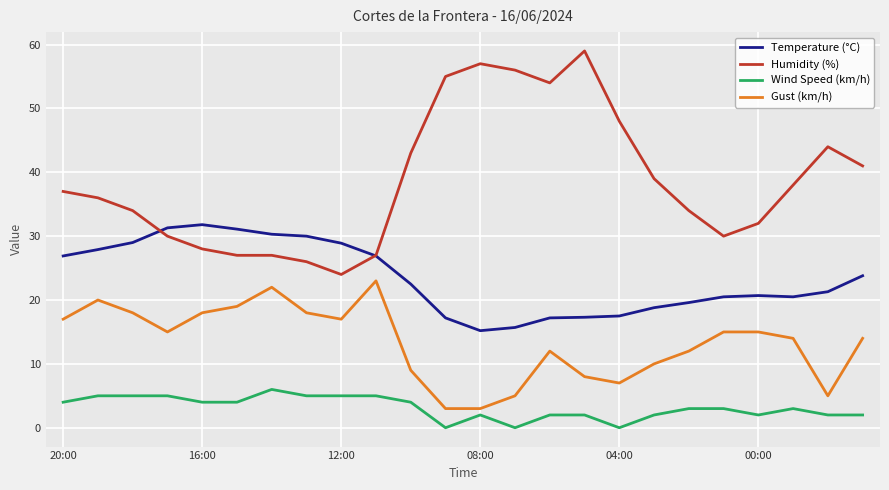

Which series has the largest total across all categories?

Humidity (%)